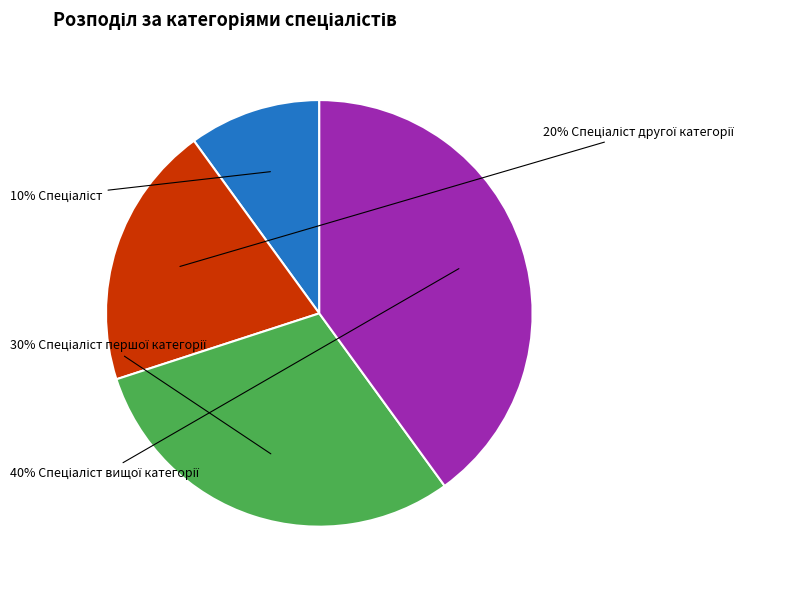

Is there a majority slice in this chart?

No